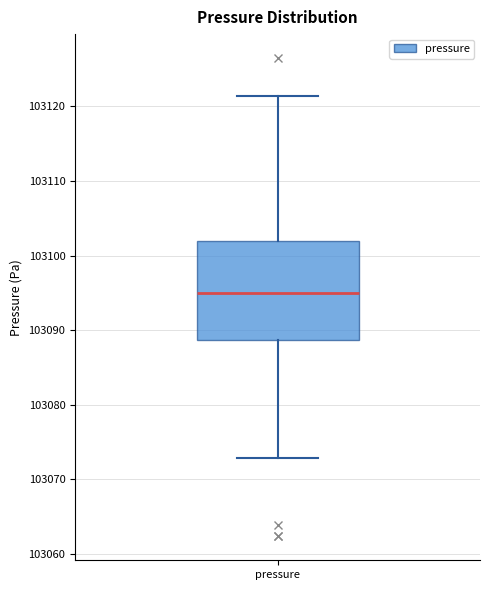

Where is the upper edge of the box for pressure on the y-axis? The values are not printed on the chart, so give them approximately, as read against the axis.

103102